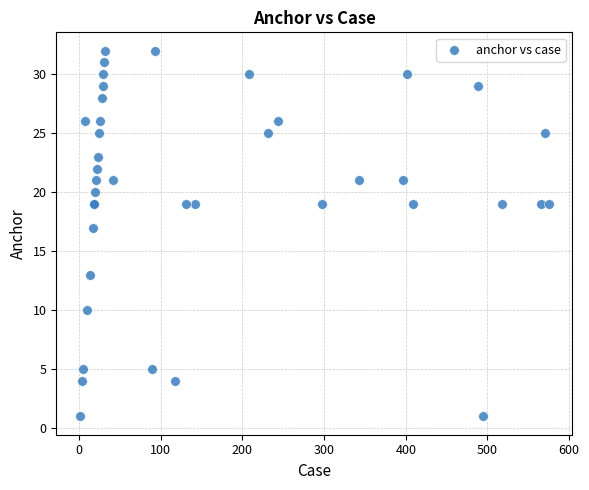

What Y value in the scatter plot is closest to 16?

17